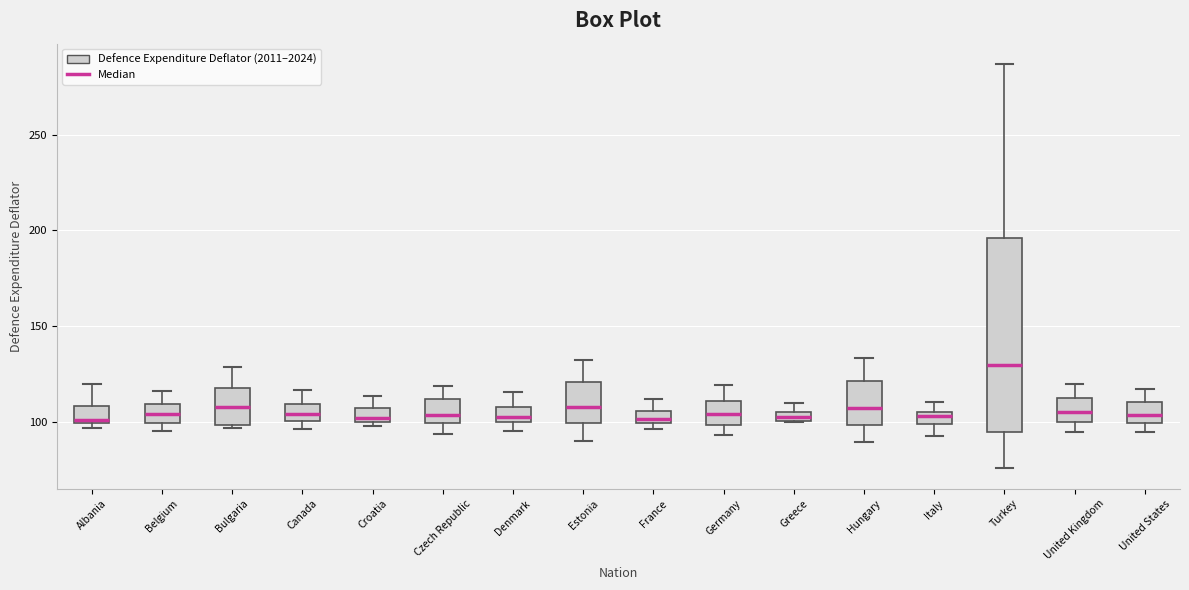

Comparing the boxes themselves (not the whiskers), which one is the tallest?

Turkey